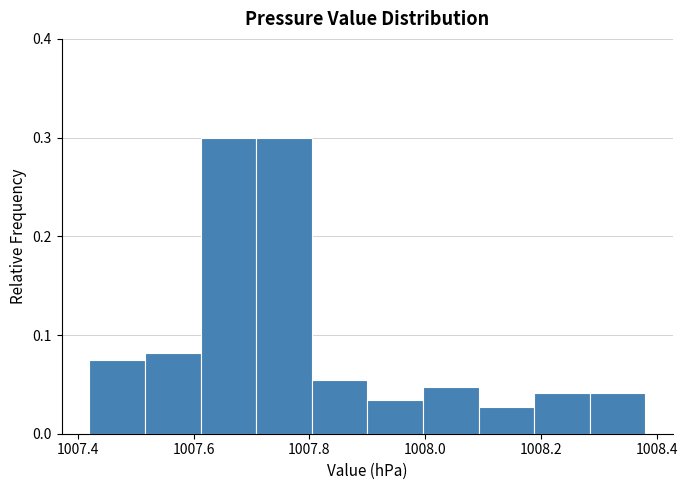

Reading left to right, transcribe this chart: for each bar, give the range it covers on the x-axis and its height. Neither the bar edges nor the heights are printed on the chart, so give them approximately, as read against the axes.

1007.420 to 1007.516: 0.07
1007.516 to 1007.612: 0.08
1007.612 to 1007.708: 0.30
1007.708 to 1007.804: 0.30
1007.804 to 1007.900: 0.05
1007.900 to 1007.996: 0.03
1007.996 to 1008.092: 0.05
1008.092 to 1008.188: 0.03
1008.188 to 1008.284: 0.04
1008.284 to 1008.380: 0.04